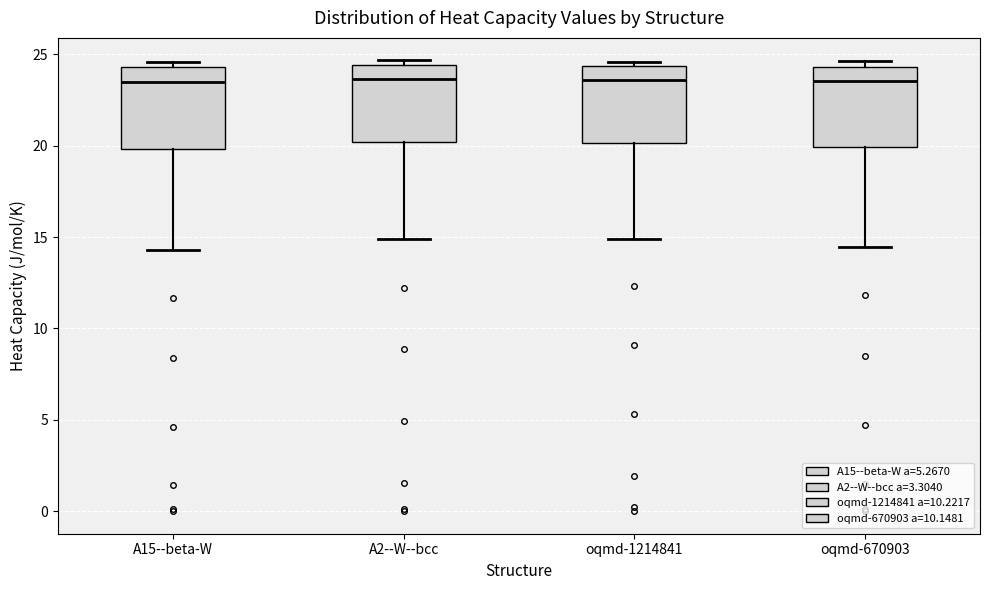

Reading left to right, transcribe this box plot: for each box, give where its median line is, the range the box spans, and where its two whiskers end, as read against the y-axis. The values are not printed on the chart, so give them approximately, as read against the axis.

A15--beta-W: median 23.5, box 20.0 to 24.5, whiskers 14.5 to 24.5 (just above the box's upper edge)
A2--W--bcc: median 23.5, box 20.0 to 24.5, whiskers 15.0 to 24.5 (just above the box's upper edge)
oqmd-1214841: median 23.5, box 20.0 to 24.5, whiskers 15.0 to 24.5 (just above the box's upper edge)
oqmd-670903: median 23.5, box 20.0 to 24.5, whiskers 14.5 to 24.5 (just above the box's upper edge)